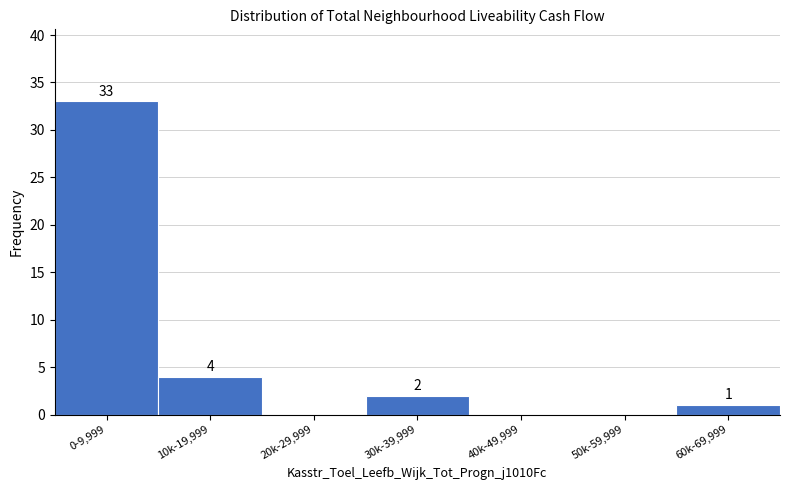

Reading left to right, what are all the values shown in this chart?

0-9,999=33	10k-19,999=4	20k-29,999=0	30k-39,999=2	40k-49,999=0	50k-59,999=0	60k-69,999=1